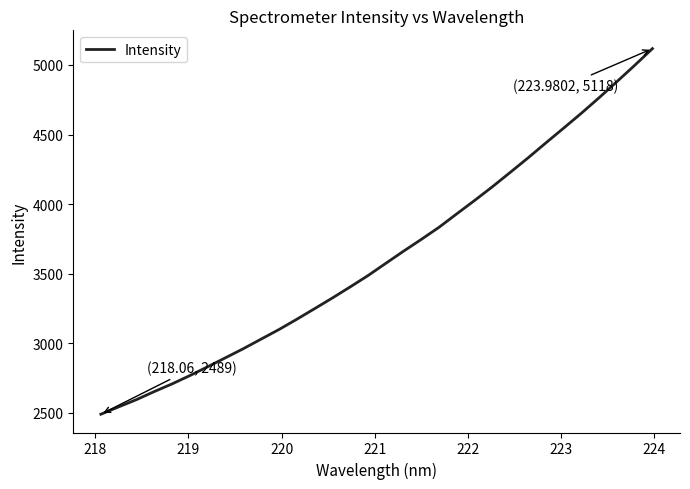

What is the maximum value shown in the chart?

5117.6